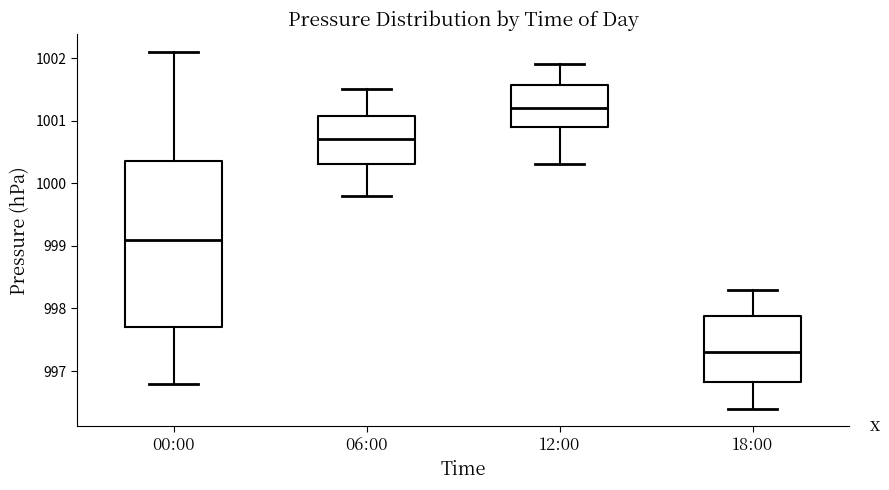

Which box is the tallest, from its lower edge to its upper edge?

00:00